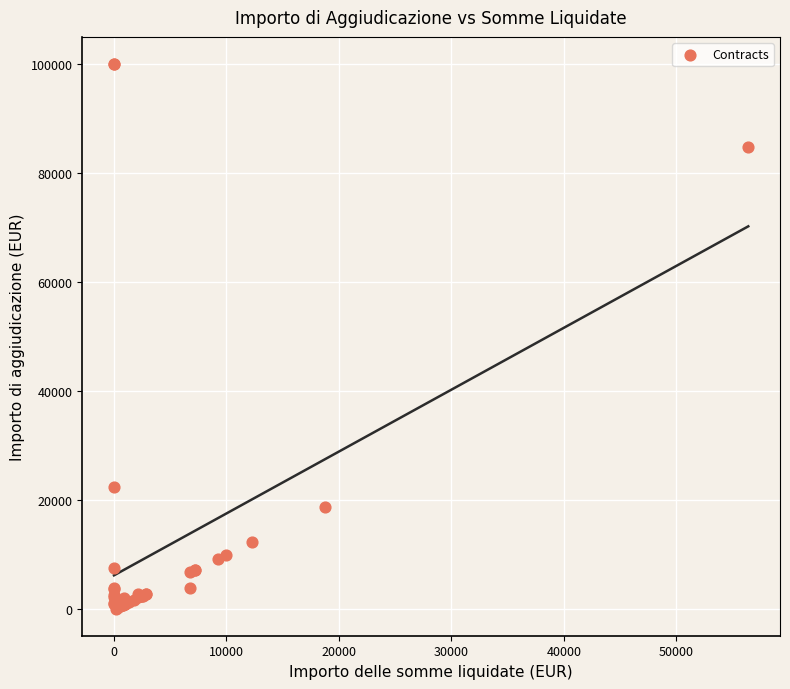

What Y value in the scatter plot is closest to 50029?

22460.0